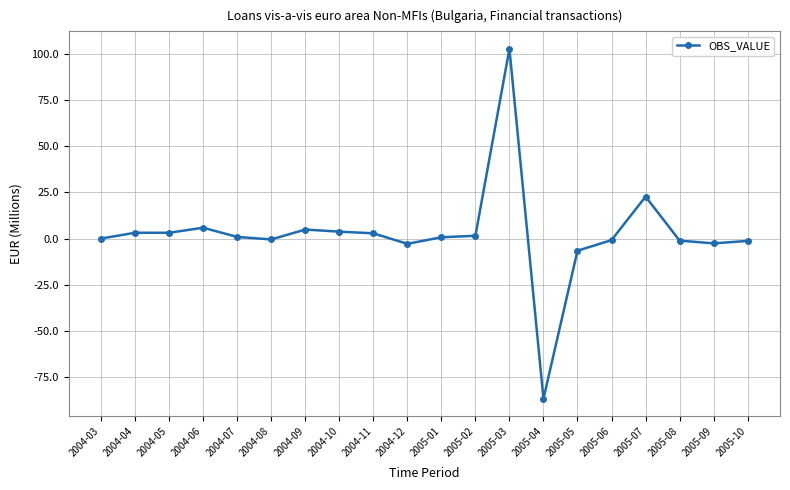

The chart shows a value of -2.6 at 2005-09. True or false?

True